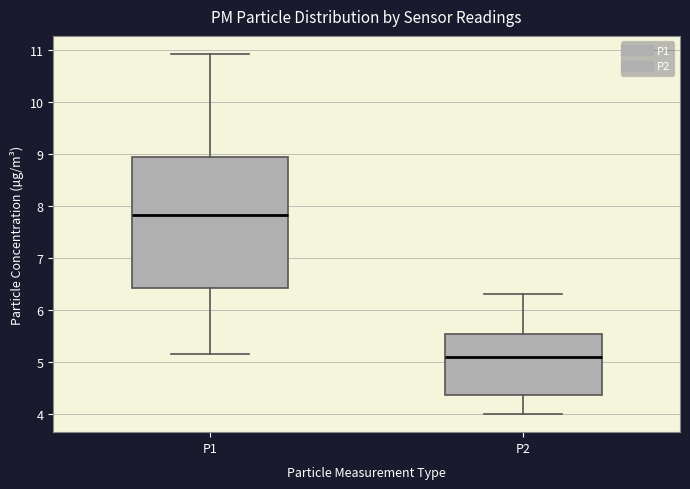

Reading left to right, transcribe this box plot: for each box, give where its median line is, the range the box spans, and where its two whiskers end, as read against the y-axis. The values are not printed on the chart, so give them approximately, as read against the axis.

P1: median 7.8, box 6.4 to 9.0, whiskers 5.2 to 10.9
P2: median 5.1, box 4.4 to 5.6, whiskers 4.0 to 6.3